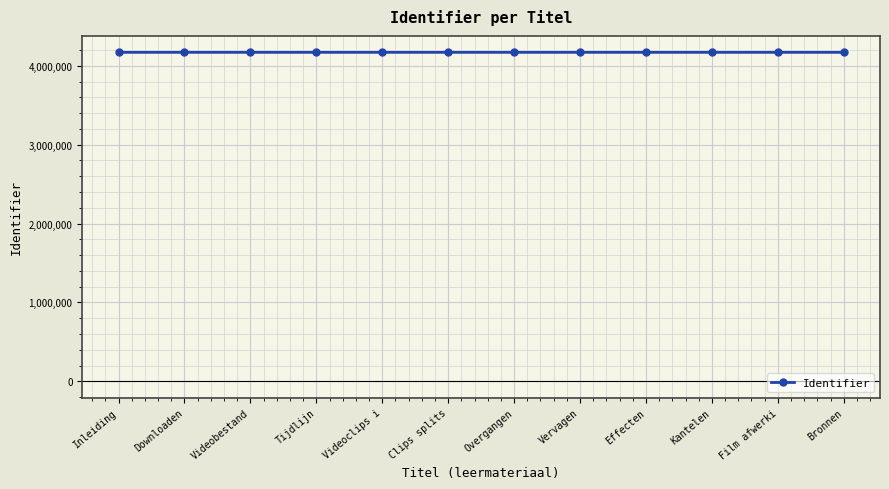

What is the ratio of the value at Videoclips i to the value at Bronnen?

1.0